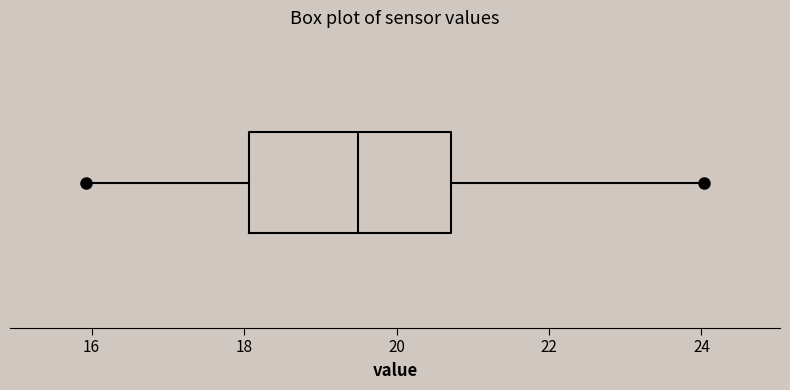

Transcribe this box plot: give where the median line is, the range the box spans, and where the two whiskers end, as read against the x-axis. The values are not printed on the chart, so give them approximately, as read against the axis.

median 19.6, box 18.0 to 20.8, whiskers 16.0 to 24.0